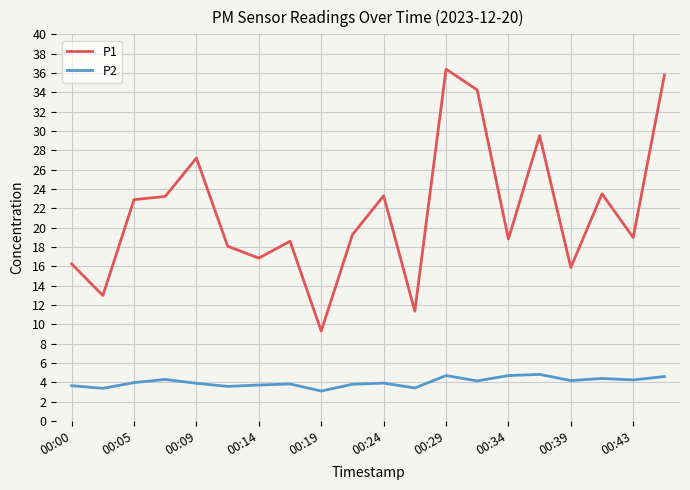

Which series has the largest total across all categories?

P1